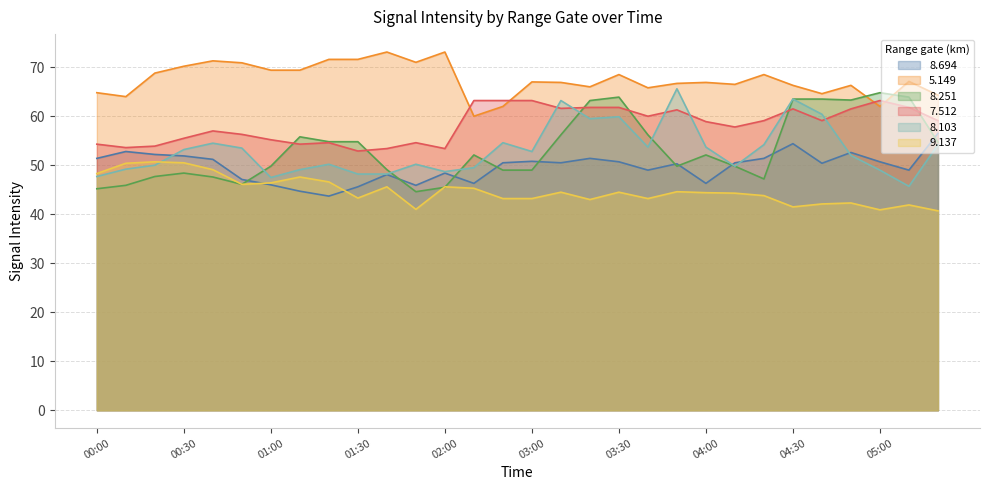

List the series in order of their peak value, lowest first.

9.137, 8.694, 7.512, 8.251, 8.103, 5.149